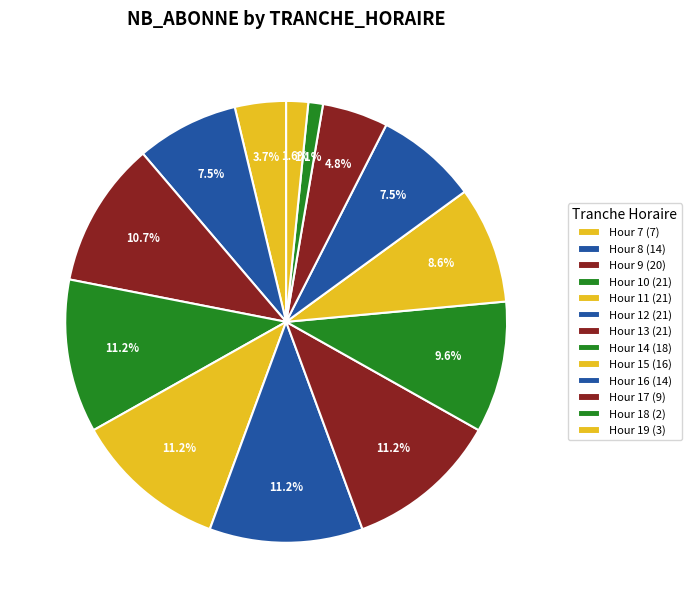

Do 10 and 16 together represent more than half of the pie?

No